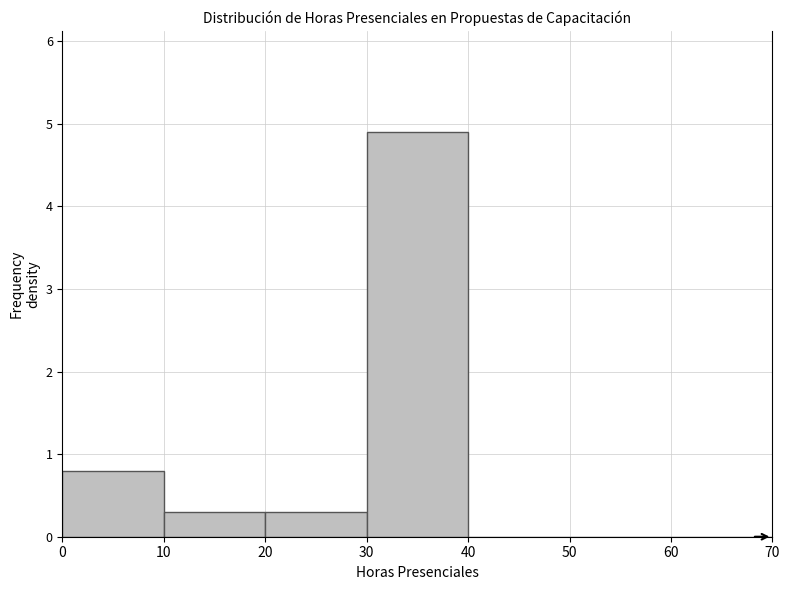

Reading left to right, list every bar in this chart as the range it spans on the x-axis followed by its height. The values are not printed on the chart, so give them approximately, as read against the axis.

0 to 10: 0.8
10 to 20: 0.3
20 to 30: 0.3
30 to 40: 4.9
40 to 50: 0
50 to 60: 0
60 to 70: 0